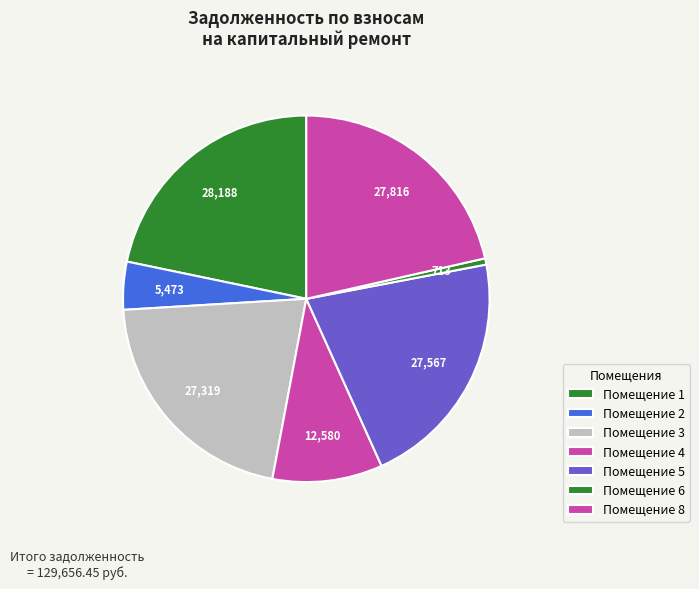

How many segments does this pie chart have?

7